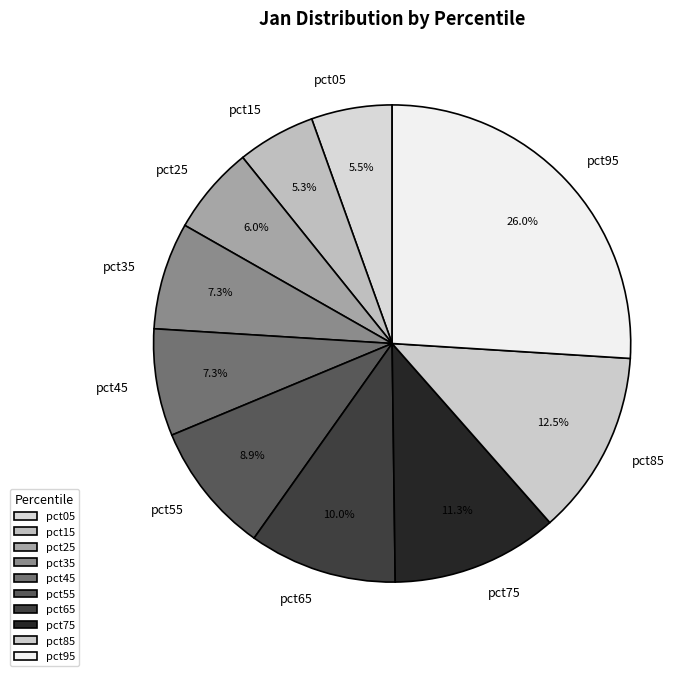

To the nearest percent, what is the difference between the pct35 and pct55 slice percentages?

2%